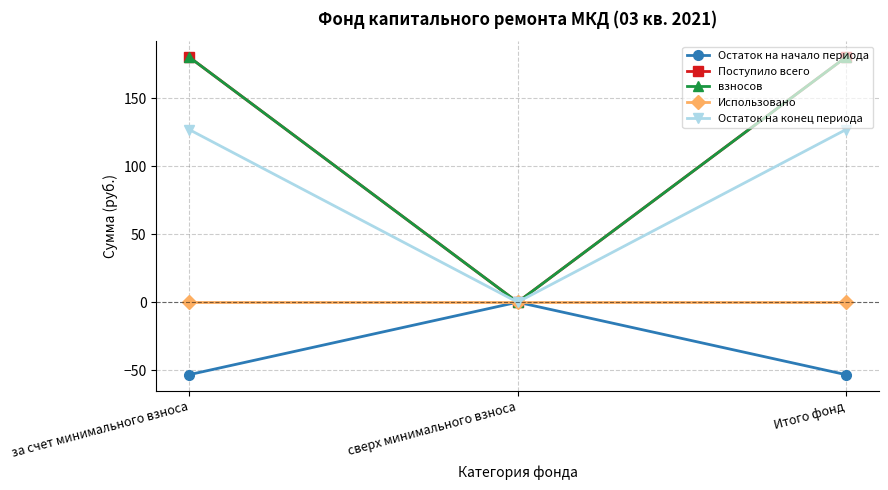

Does the chart have visible grid lines?

Yes